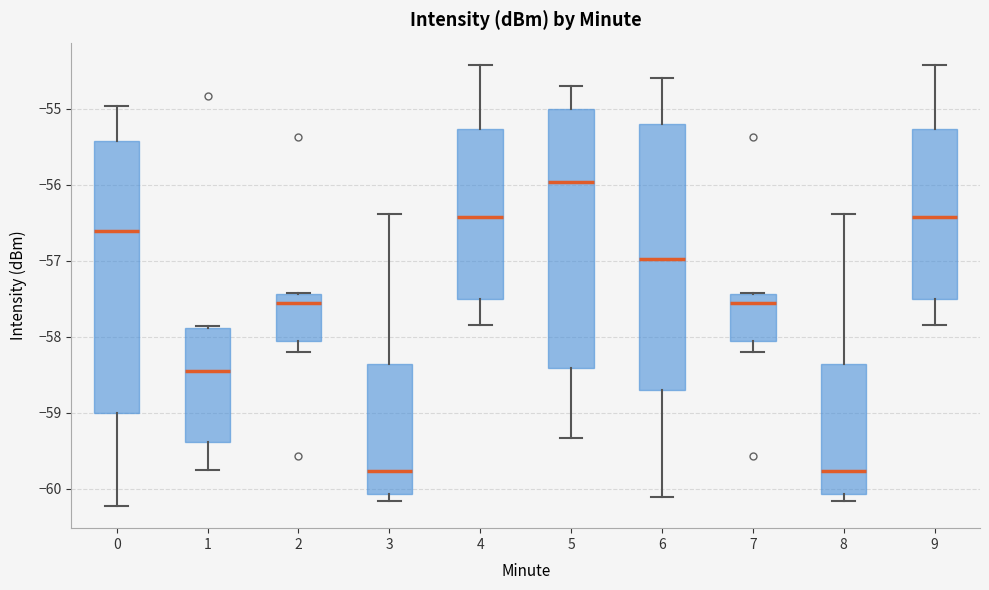

Where is the upper edge of the box at x = 0 on the y-axis? The values are not printed on the chart, so give them approximately, as read against the axis.

-55.4